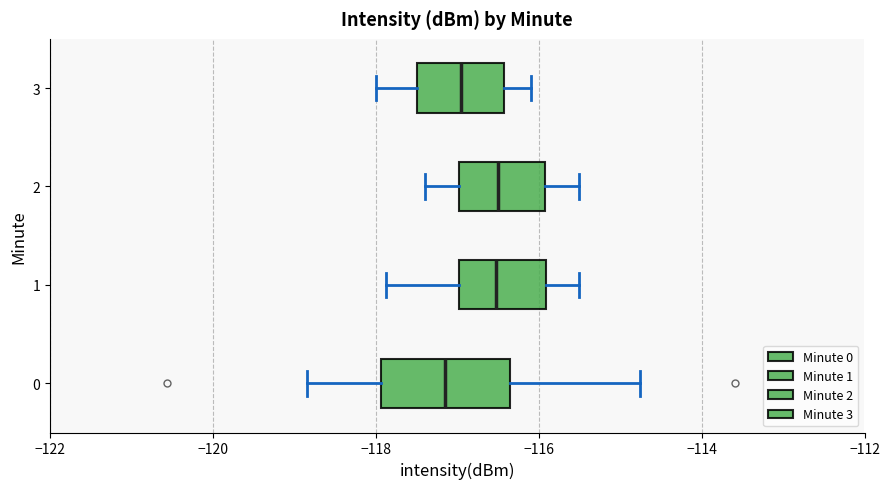

Reading bottom to top, read every box against the x-axis: the position of its median line, the range the box covers, and the ends of its whiskers. The values are not printed on the chart, so give them approximately, as read against the axis.

0: median -117.2, box -118.0 to -116.4, whiskers -118.8 to -114.8
1: median -116.6, box -117.0 to -116.0, whiskers -117.8 to -115.4
2: median -116.4, box -117.0 to -116.0, whiskers -117.4 to -115.4
3: median -117.0, box -117.4 to -116.4, whiskers -118.0 to -116.0